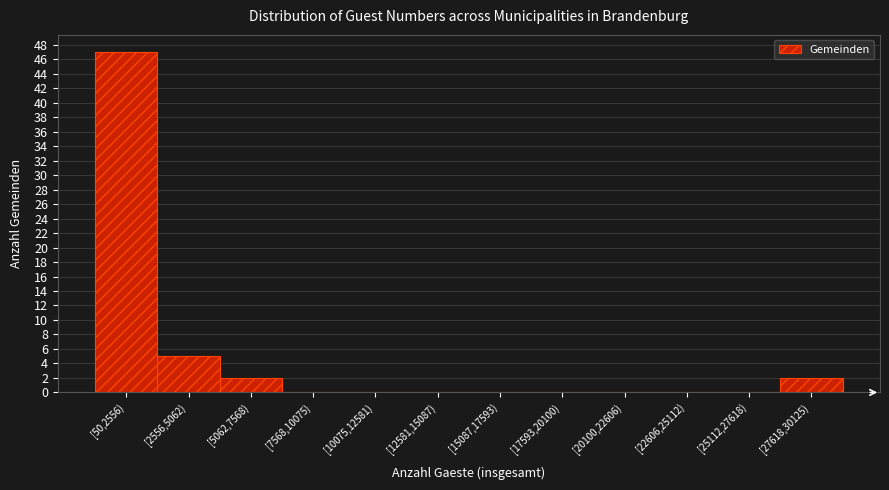

Reading left to right, list all the values displayed in this chart.

[50,2556)=47	[2556,5062)=5	[5062,7568)=2	[7568,10075)=0	[10075,12581)=0	[12581,15087)=0	[15087,17593)=0	[17593,20100)=0	[20100,22606)=0	[22606,25112)=0	[25112,27618)=0	[27618,30125)=2